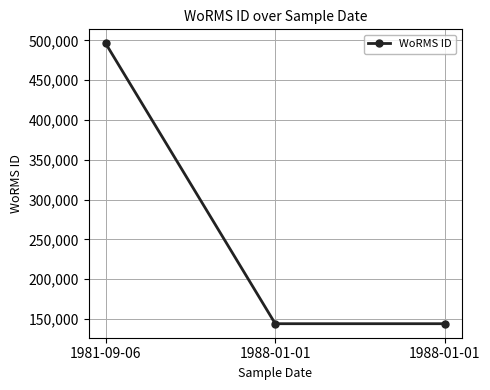

How many series are shown in this chart?

1